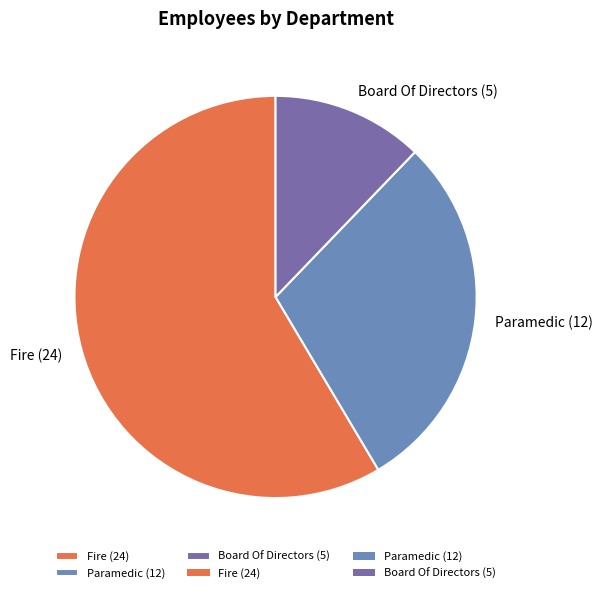

What is the ratio of the value at Fire (24) to the value at Paramedic (12)?

2.0